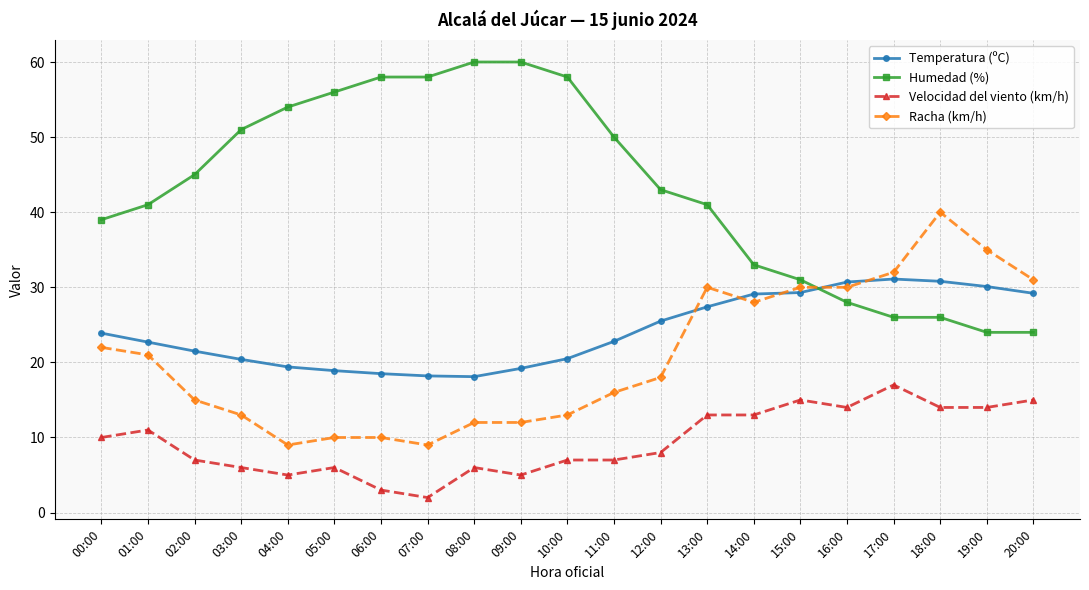

What is the difference between the Temperatura (ºC) values at 00:00 and 12:00?

1.6